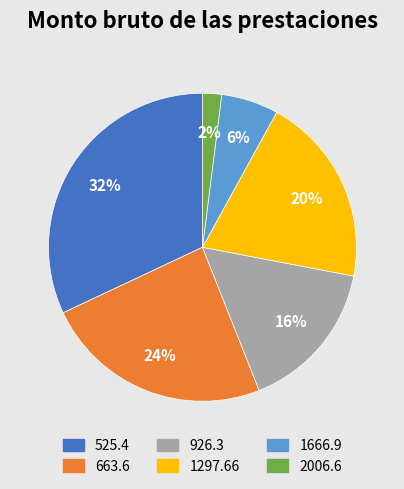

How many slices are in this pie chart?

6